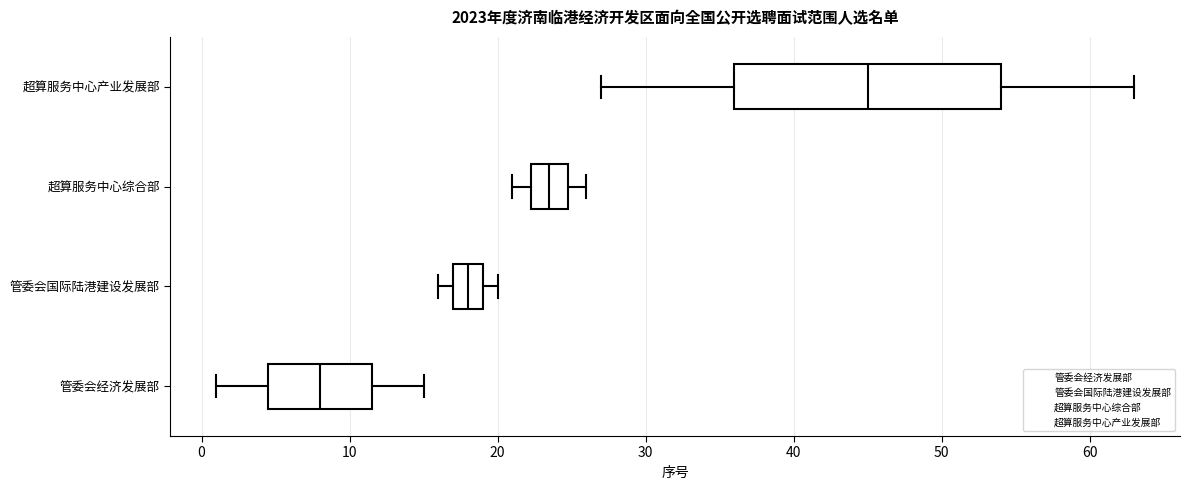

Which box is the widest, from its left edge to its right edge?

超算服务中心产业发展部